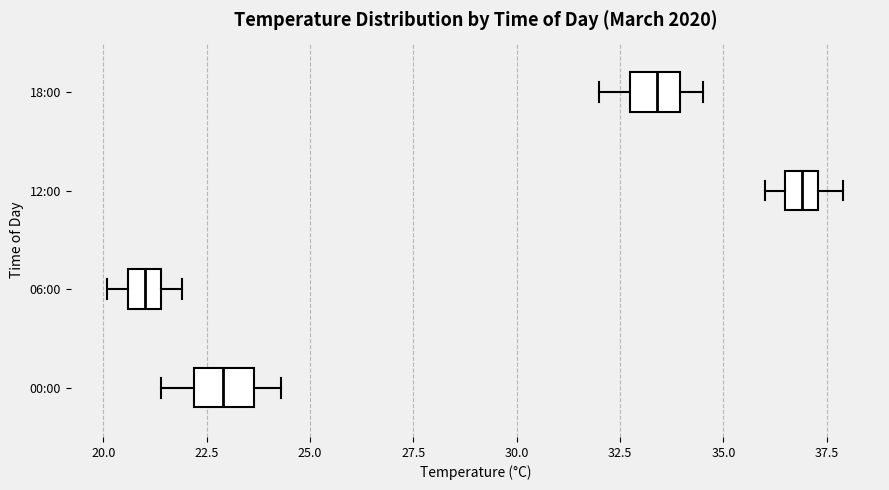

Where is the right edge of the box for 06:00 on the x-axis? The values are not printed on the chart, so give them approximately, as read against the axis.

21.5